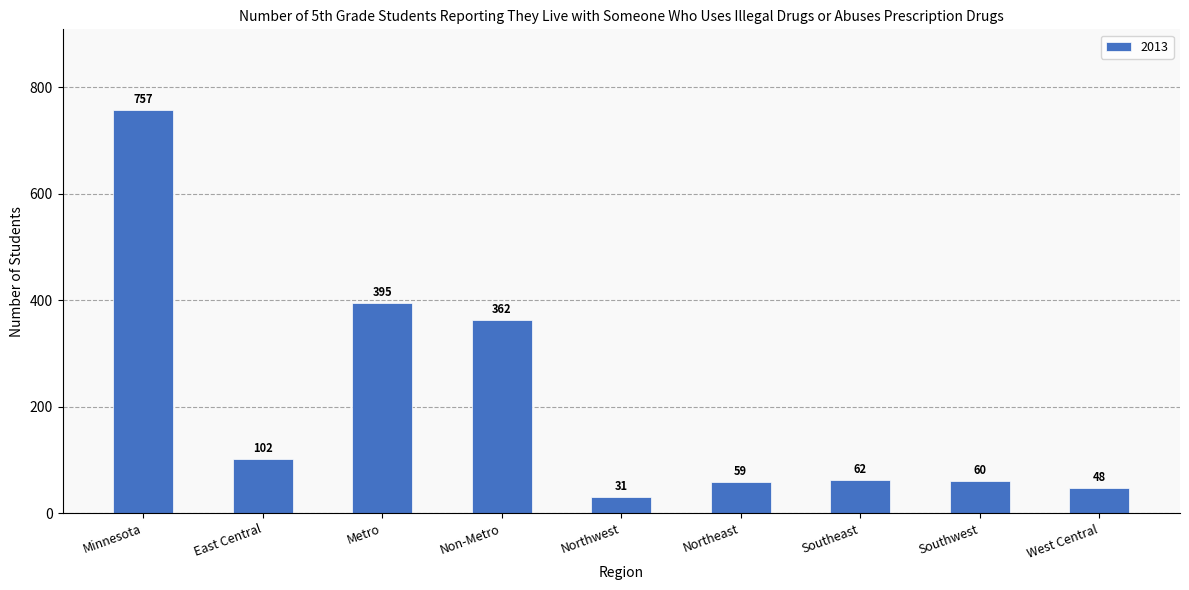

What is the approximate value at East Central, to the nearest 10?

100